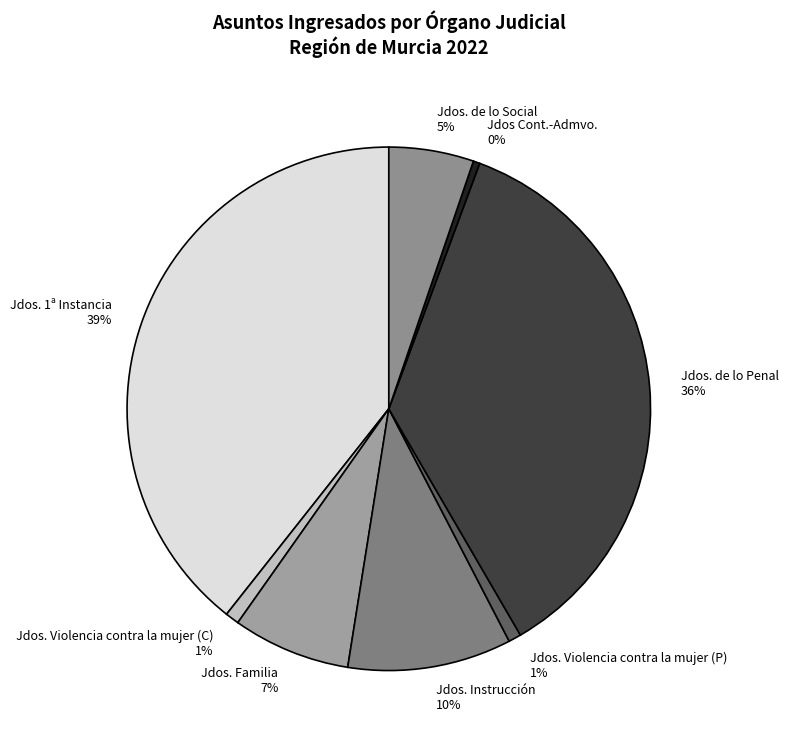

Is there a majority slice in this chart?

No